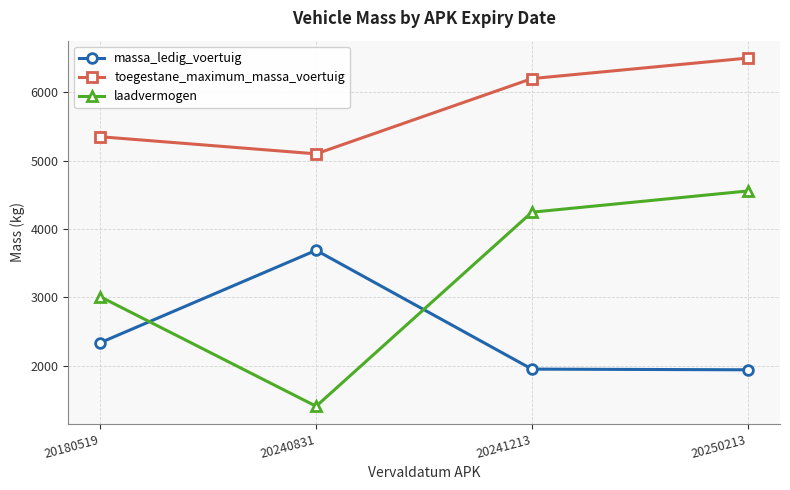

Is the value of massa_ledig_voertuig at 20180519 greater than the value of laadvermogen at 20240831?

Yes